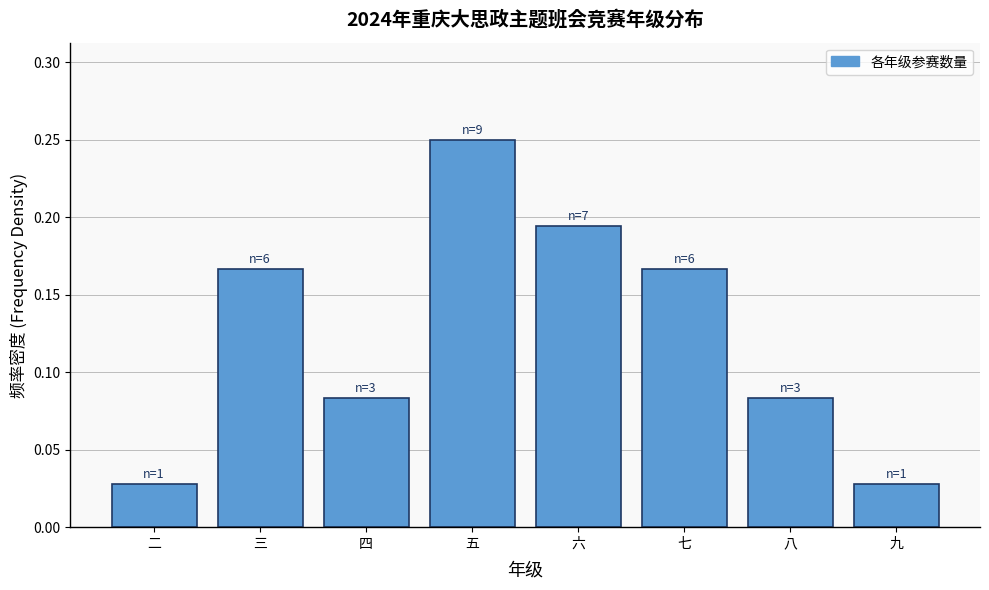

What is the label of the 1st bar from the right?

九